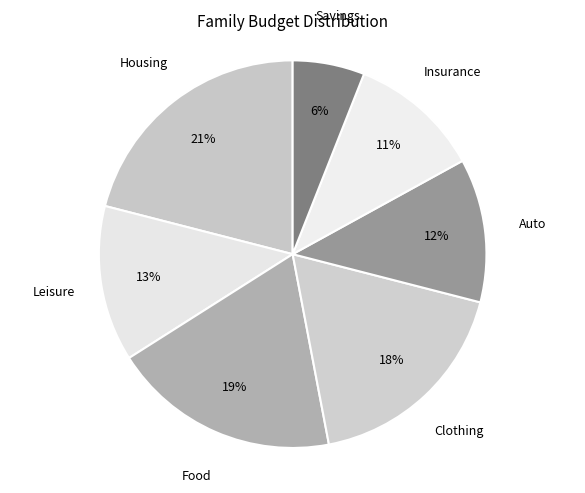

How many slices are in this pie chart?

7